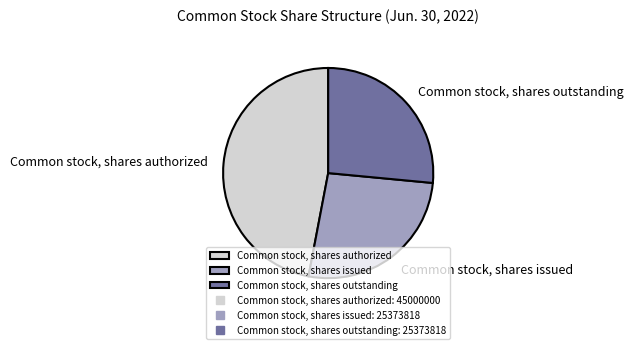

Does Common stock, shares authorized account for over 50% of the chart?

No